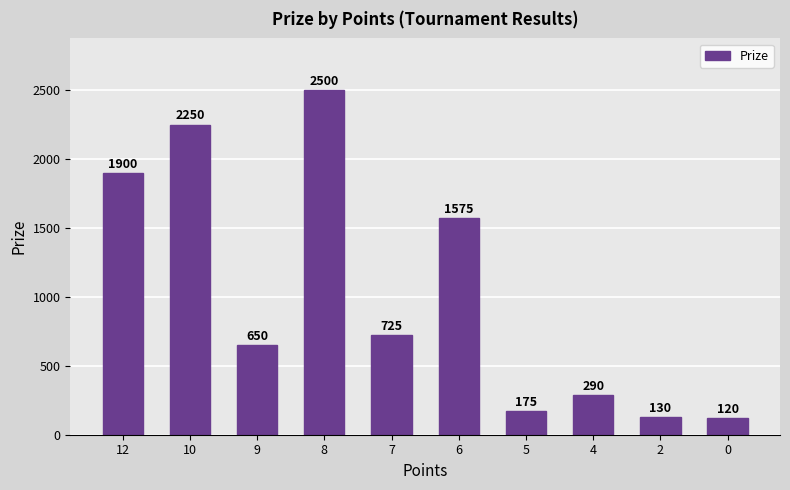

Approximately how many times larger is the value at 2 compared to 7?

0.2